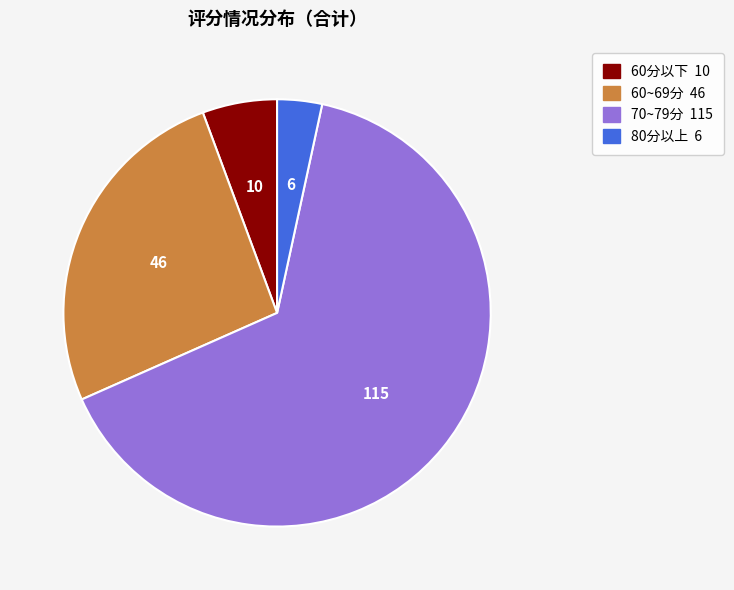

Approximately how many times larger is the value at 80分以上 compared to 60分以下?

0.6